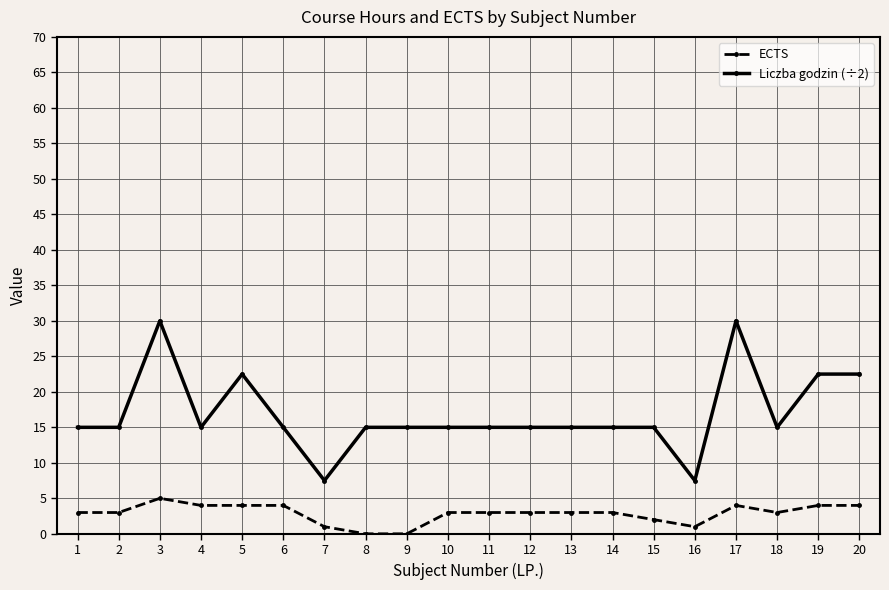

Reading left to right, transcribe all the data shown in this chart.

ECTS: 1=3.0	2=3.0	3=5.0	4=4.0	5=4.0	6=4.0	7=1.0	8=0.0	9=0.0	10=3.0	11=3.0	12=3.0	13=3.0	14=3.0	15=2.0	16=1.0	17=4.0	18=3.0	19=4.0	20=4.0
Liczba godzin (÷2): 1=15.0	2=15.0	3=30.0	4=15.0	5=22.5	6=15.0	7=7.5	8=15.0	9=15.0	10=15.0	11=15.0	12=15.0	13=15.0	14=15.0	15=15.0	16=7.5	17=30.0	18=15.0	19=22.5	20=22.5